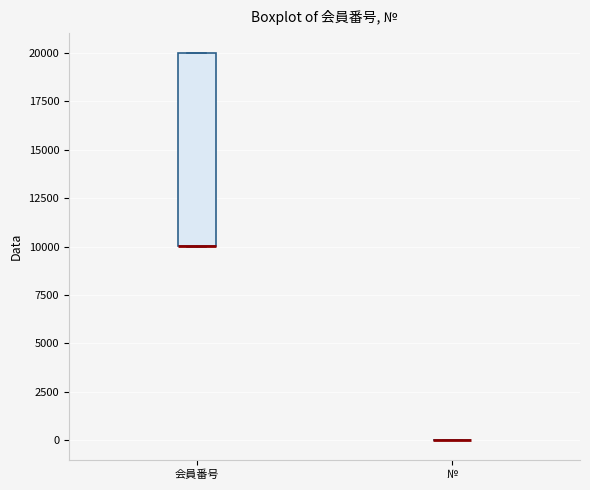

Comparing the boxes themselves (not the whiskers), which one is the tallest?

会員番号